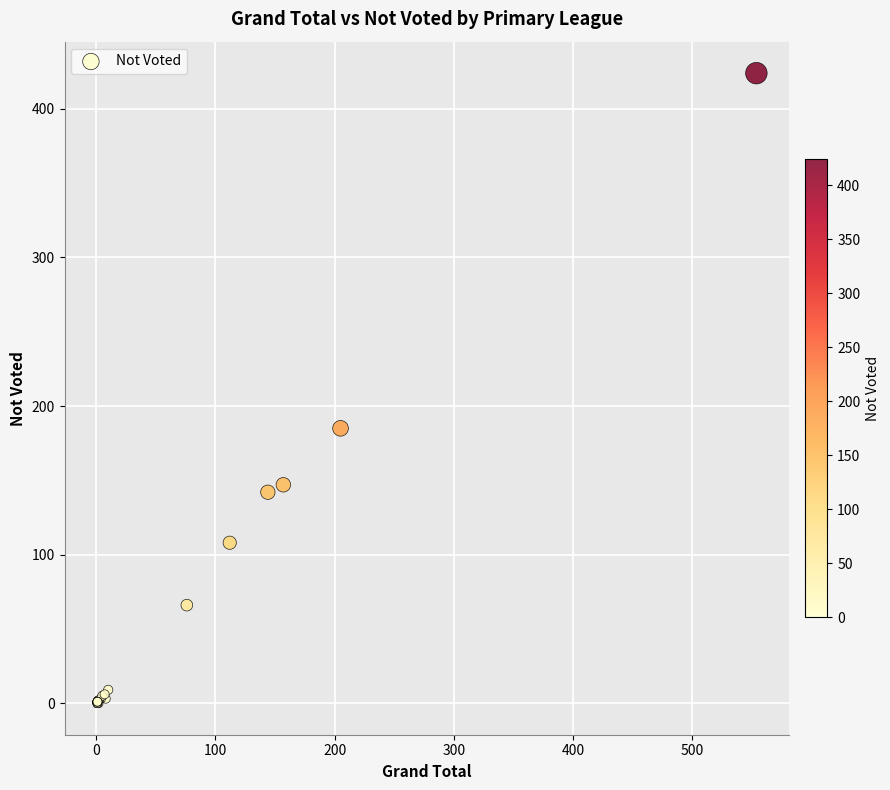

What Y value in the scatter plot is closest to 212?

185